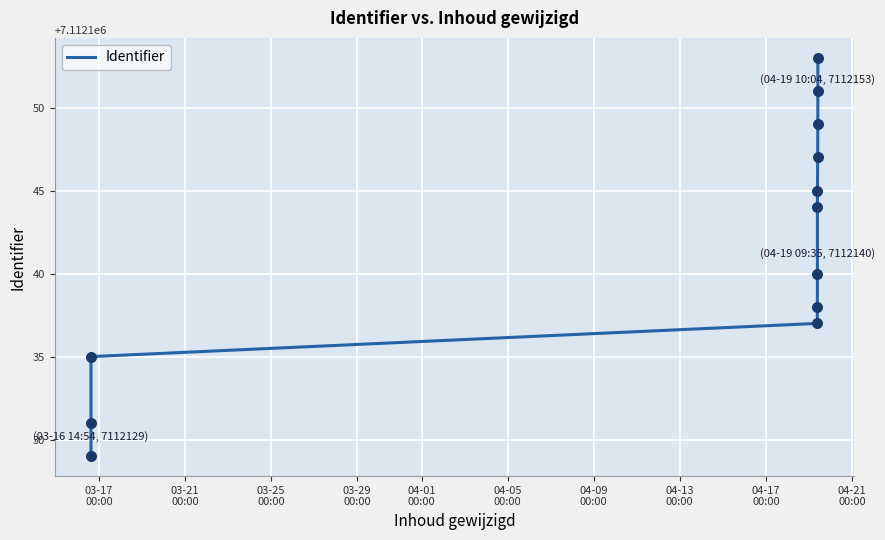

Which has a higher value, 03-25
00:00 or 03-17
00:00?

03-25
00:00